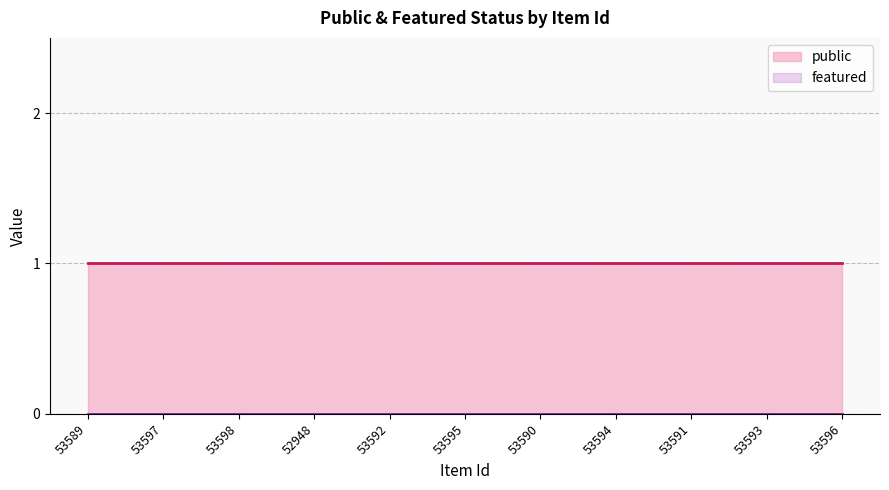

What is the value of the public point at the 10th from the left?

1